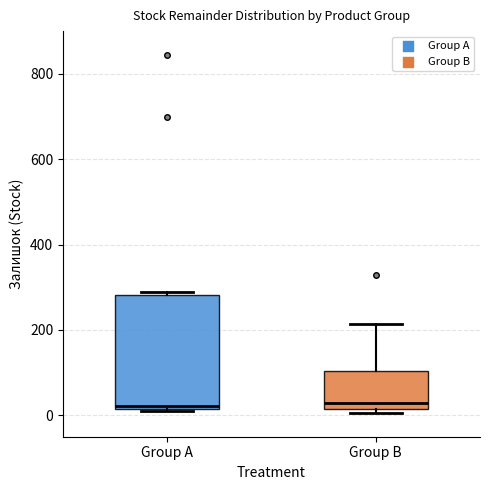

Which box is the tallest, from its lower edge to its upper edge?

Group A